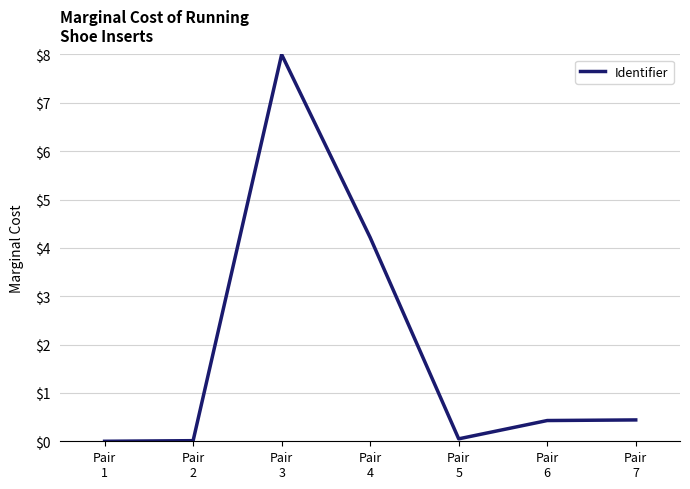

What is the greatest value displayed?

8.0